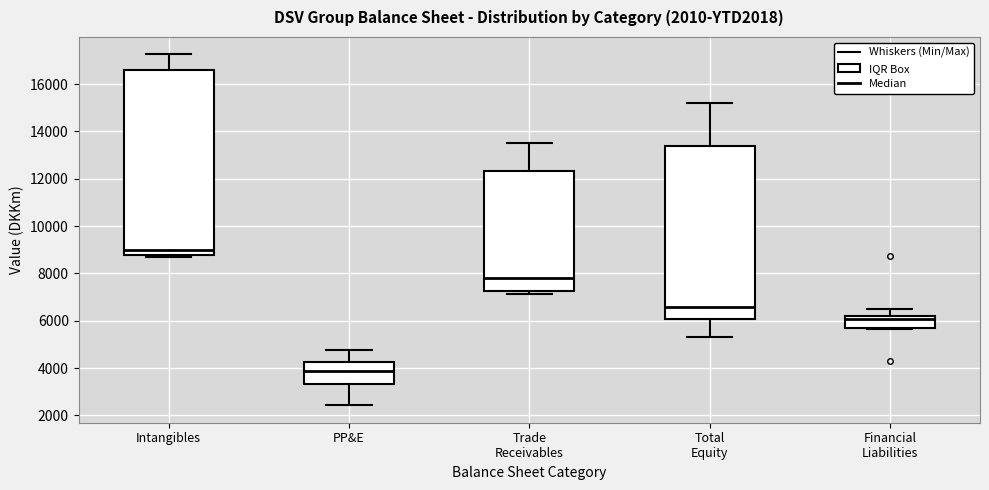

Where does the upper whisker of the box for Trade Receivables end on the y-axis? The values are not printed on the chart, so give them approximately, as read against the axis.

13400